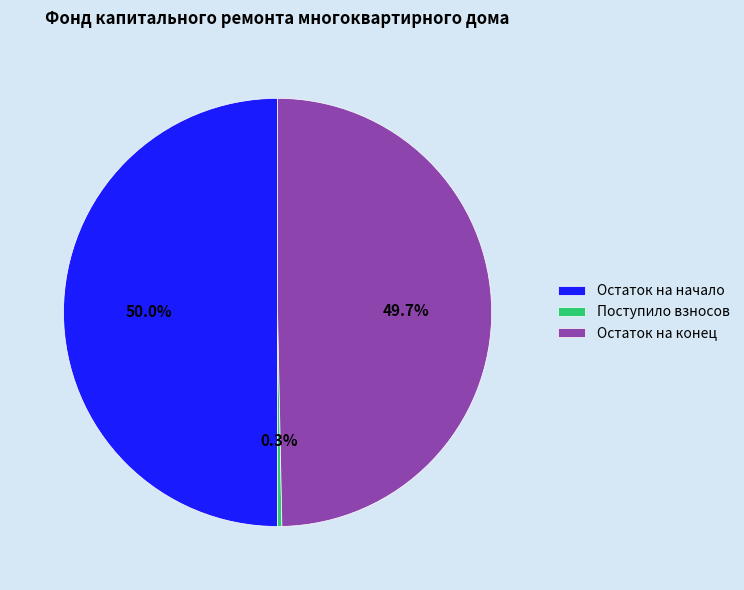

Count the number of slices in the pie.

3